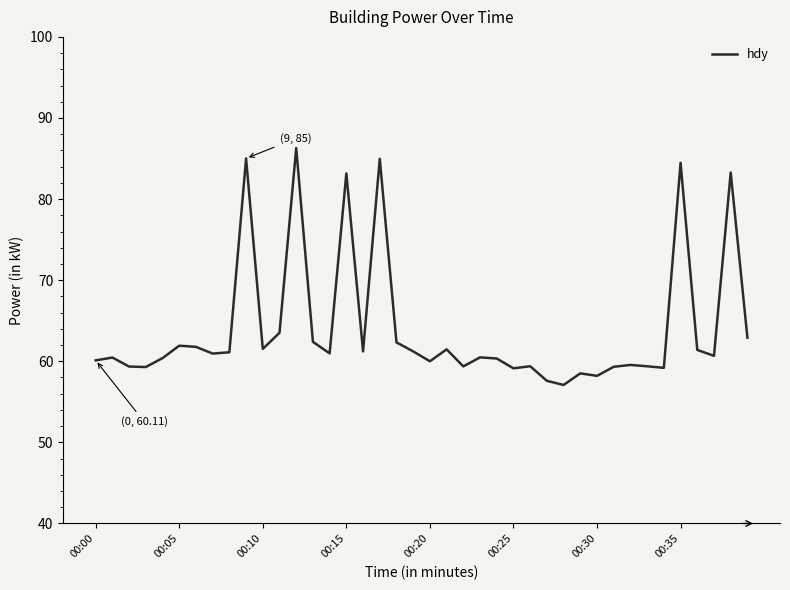

What is the maximum value shown in the chart?

86.3